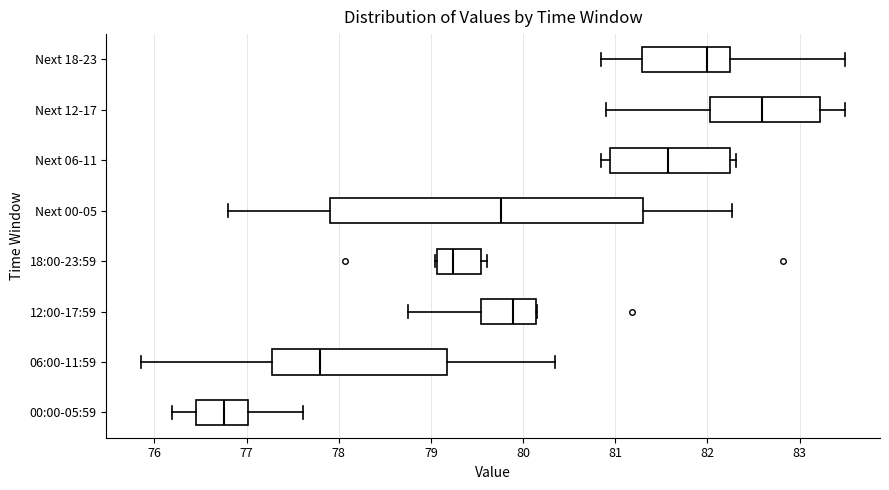

Reading bottom to top, read every box against the x-axis: the position of its median line, the range the box covers, and the ends of its whiskers. The values are not printed on the chart, so give them approximately, as read against the axis.

00:00-05:59: median 76.8, box 76.4 to 77.0, whiskers 76.2 to 77.6
06:00-11:59: median 77.8, box 77.3 to 79.2, whiskers 75.9 to 80.4
12:00-17:59: median 79.9, box 79.5 to 80.1, whiskers 78.8 to 80.2
18:00-23:59: median 79.2, box 79.1 to 79.5, whiskers 79.0 to 79.6
Next 00-05: median 79.8, box 77.9 to 81.3, whiskers 76.8 to 82.3
Next 06-11: median 81.6, box 80.9 to 82.2, whiskers 80.8 to 82.3
Next 12-17: median 82.6, box 82.0 to 83.2, whiskers 80.9 to 83.5
Next 18-23: median 82.0, box 81.3 to 82.2, whiskers 80.8 to 83.5